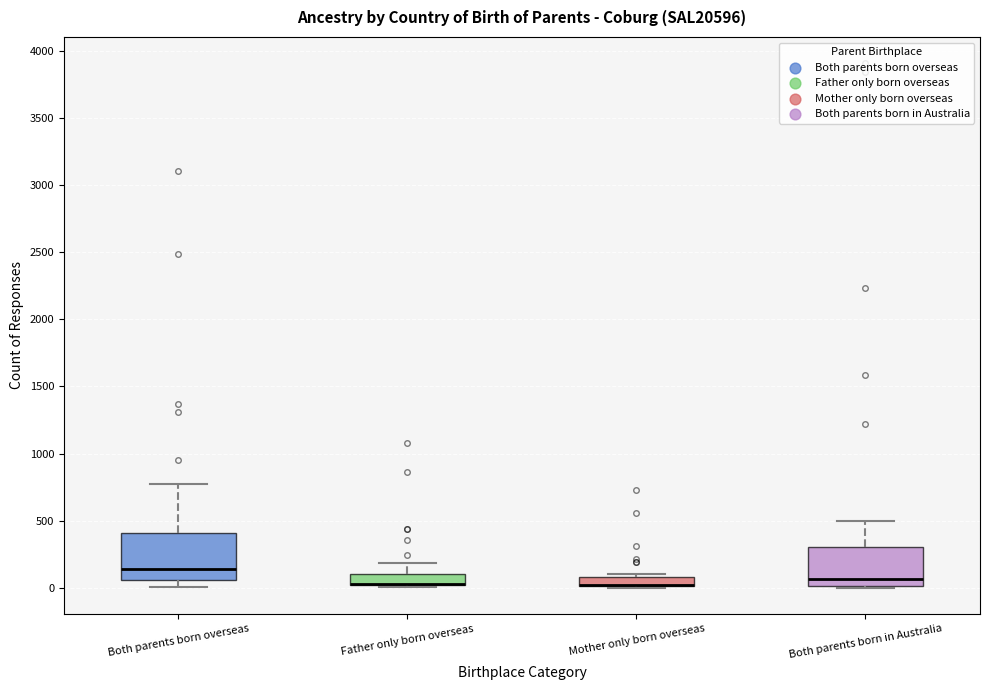

Where does the upper whisker of the box for Both parents born in Australia end on the y-axis? The values are not printed on the chart, so give them approximately, as read against the axis.

500